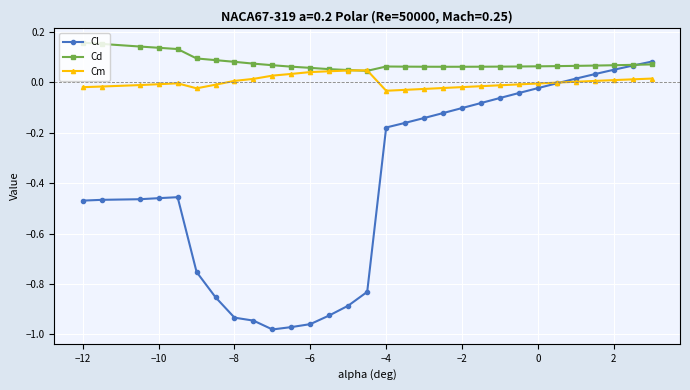

What are all the series names shown in the legend?

Cl, Cd, Cm